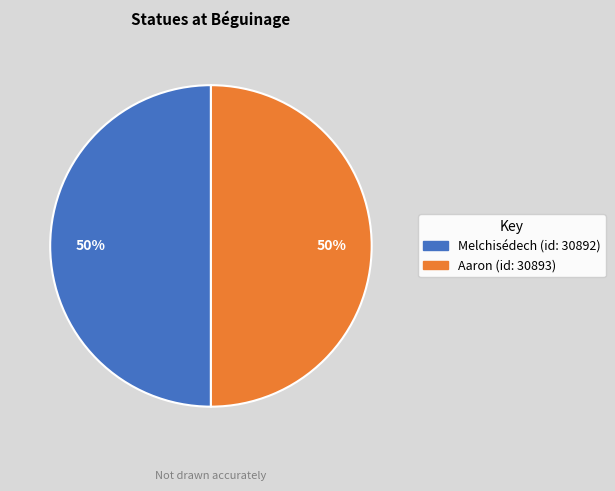

How many segments does this pie chart have?

2